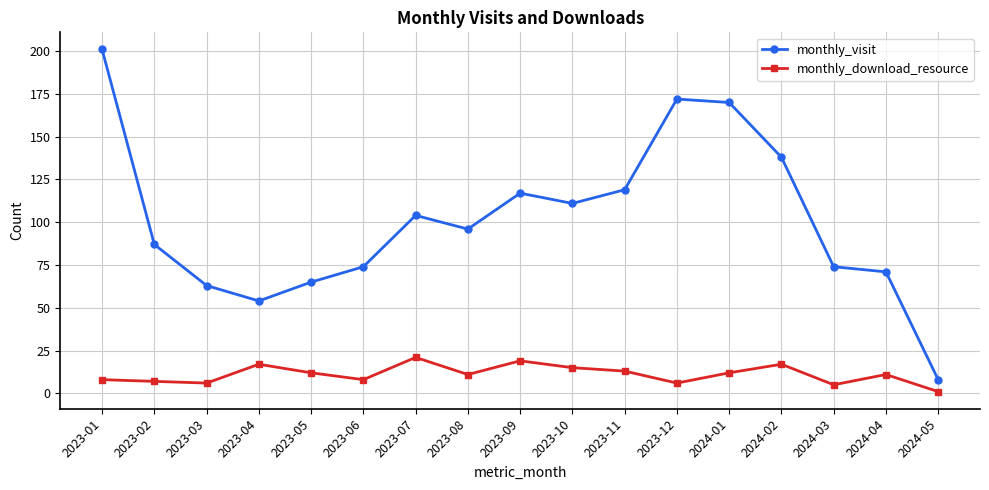

Count the number of data series in this chart.

2